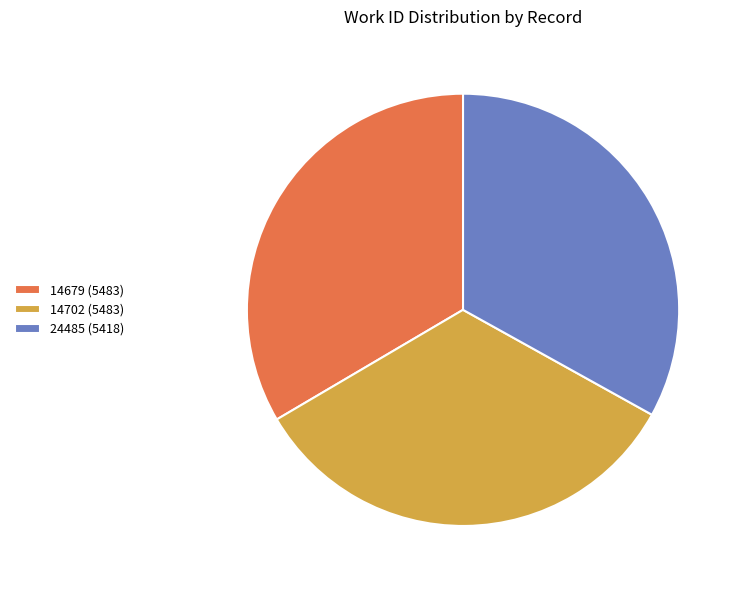

The 24485 slice represents 33% of the pie. True or false?

True